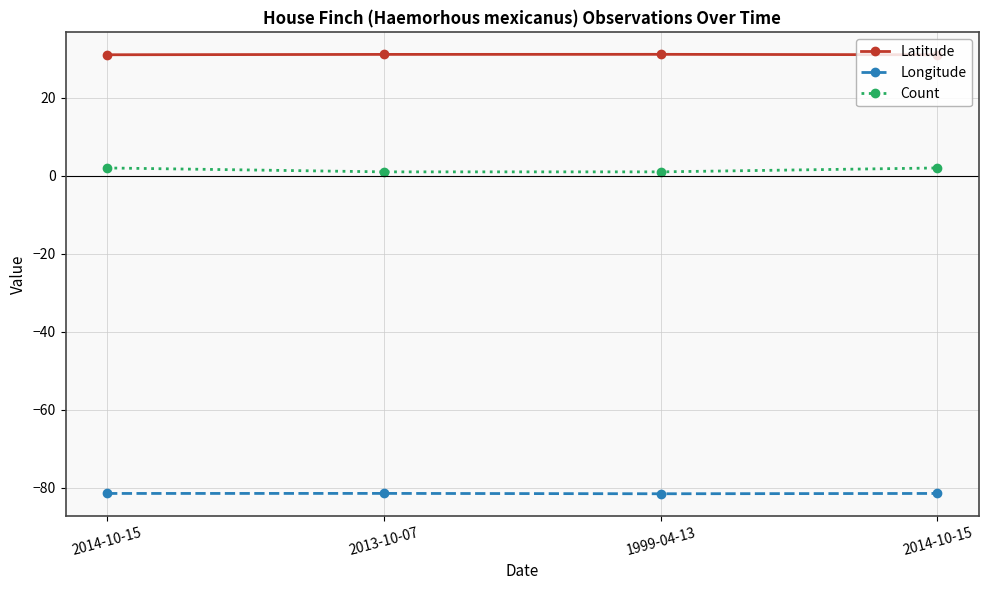

True or false: Longitude and Latitude cross at least once.

False